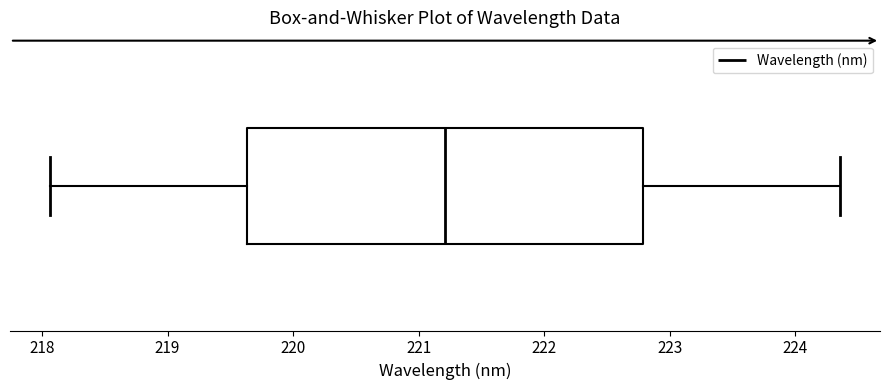

Read this box plot against the x-axis: the position of the median line, the range covered by the box, and the ends of both whiskers. The values are not printed on the chart, so give them approximately, as read against the axis.

median 221.2, box 219.6 to 222.8, whiskers 218.1 to 224.4